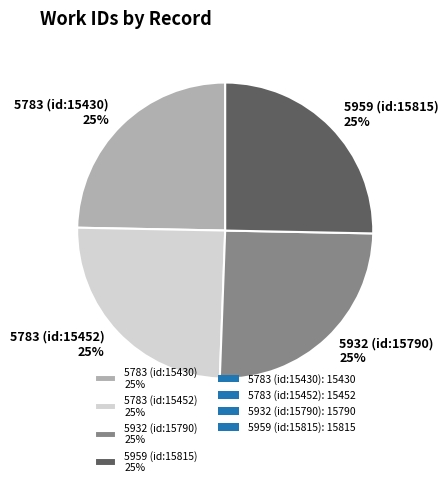

To the nearest percent, what portion does 5932 (id:15790) represent?

25%